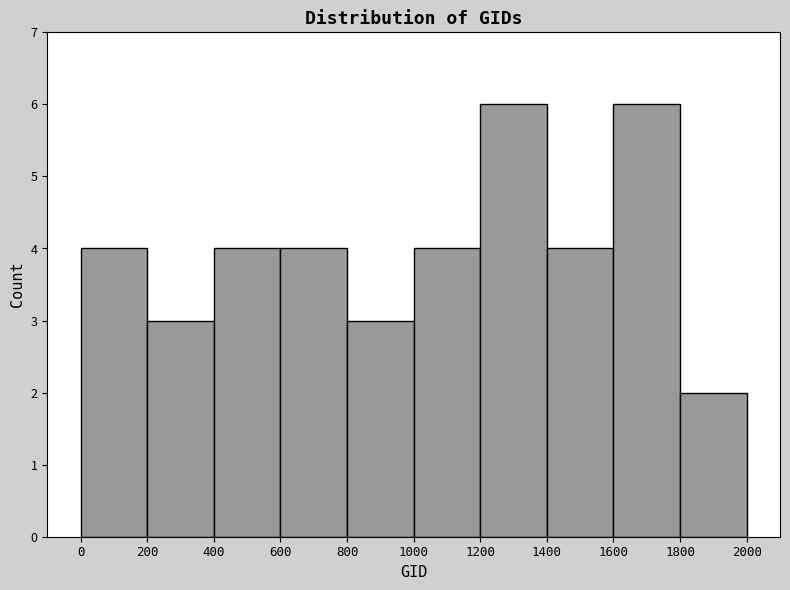

Reading left to right, transcribe this chart: for each bar, give the range it covers on the x-axis and its height. The values are not printed on the chart, so give them approximately, as read against the axis.

0 to 200: 4
200 to 400: 3
400 to 600: 4
600 to 800: 4
800 to 1000: 3
1000 to 1200: 4
1200 to 1400: 6
1400 to 1600: 4
1600 to 1800: 6
1800 to 2000: 2